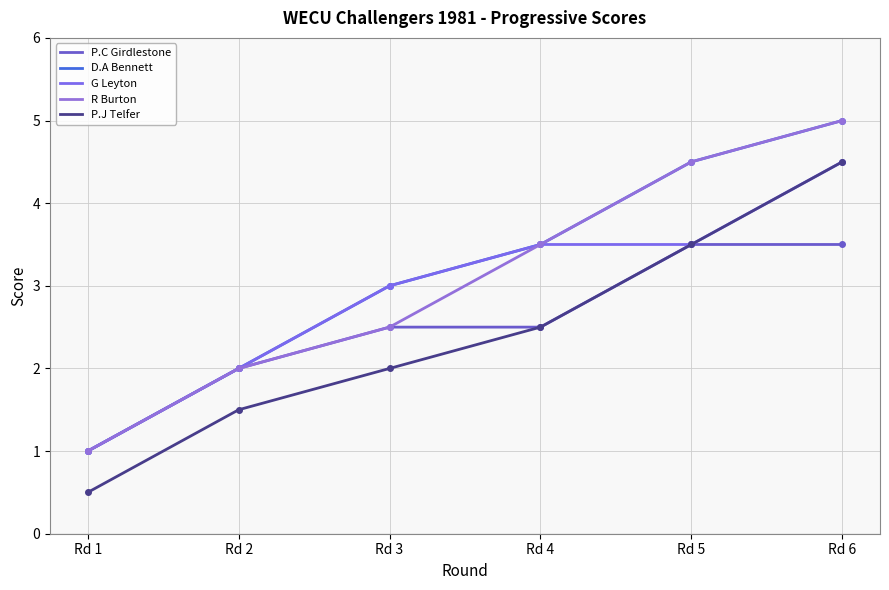

The D.A Bennett series shows 1.0 at Rd 1. True or false?

True